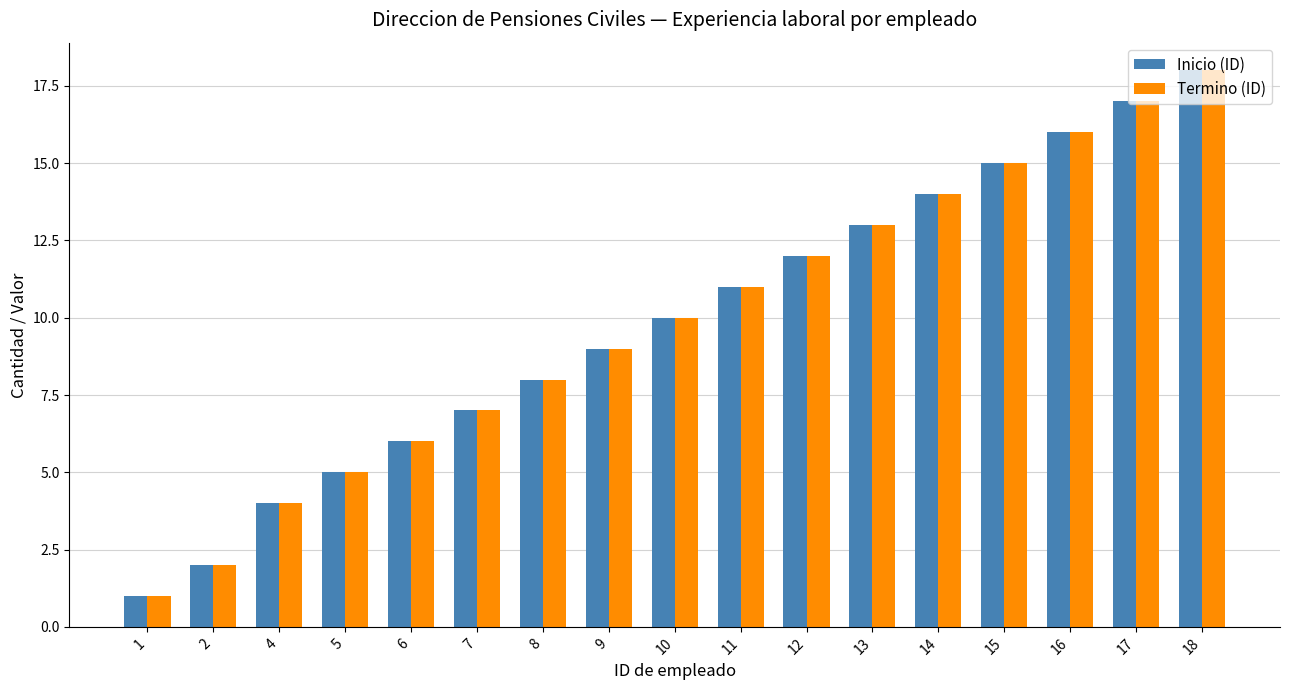

What is the minimum value shown in the chart?

1